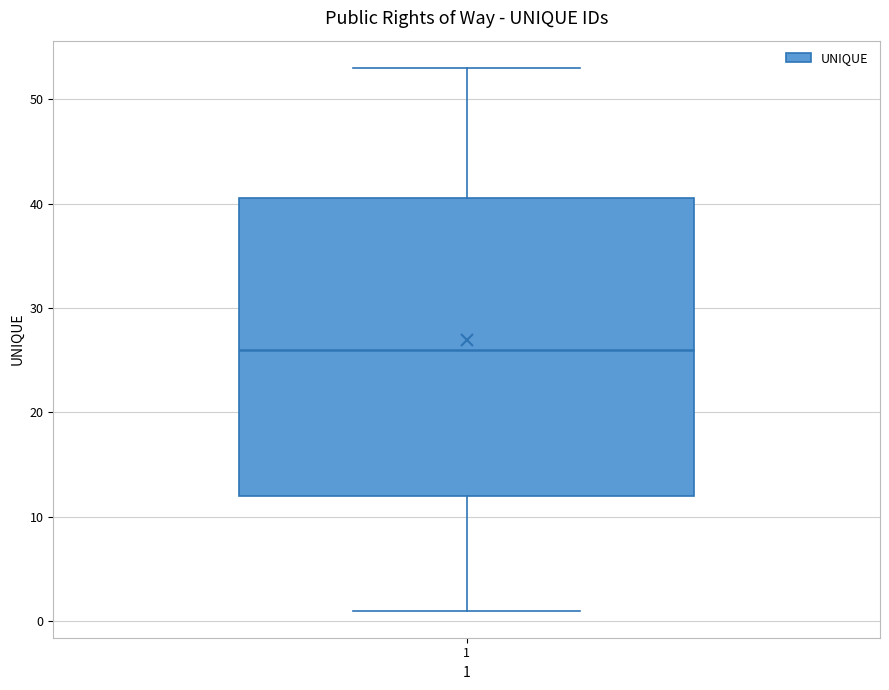

Where does the median line of the box at x = 1 sit on the y-axis? The values are not printed on the chart, so give them approximately, as read against the axis.

26